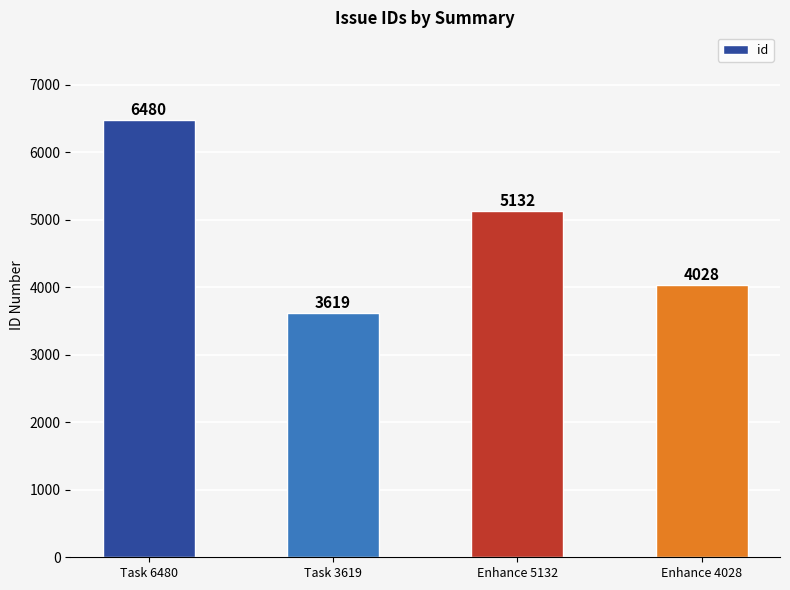

How many bars are there in total?

4